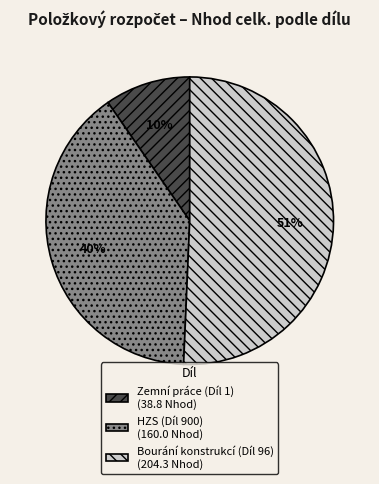

Is it true that Bourání konstrukcí (Díl 96) is 43% of the pie?

False